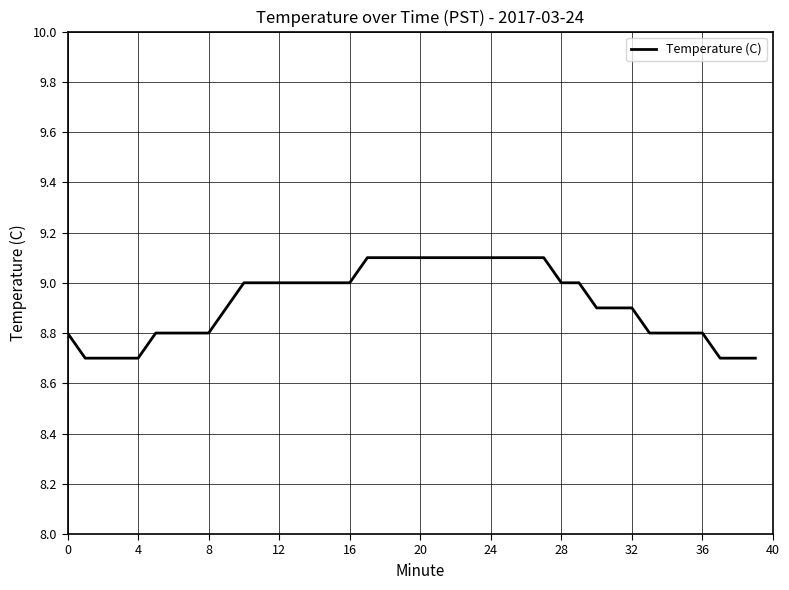

What is the smallest value displayed?

8.7